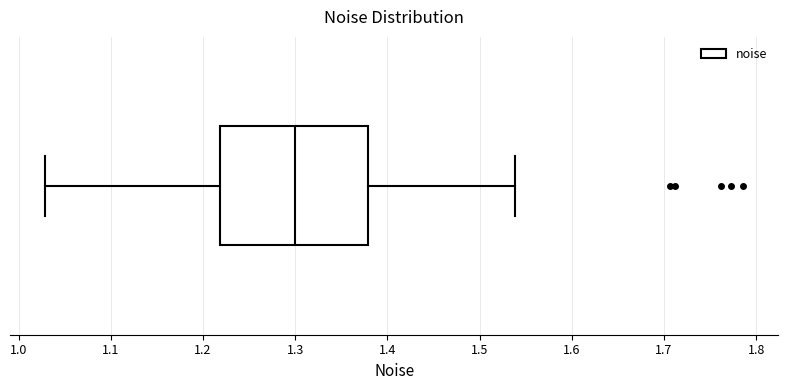

Read this box plot against the x-axis: the position of the median line, the range covered by the box, and the ends of both whiskers. The values are not printed on the chart, so give them approximately, as read against the axis.

median 1.30, box 1.22 to 1.38, whiskers 1.03 to 1.54